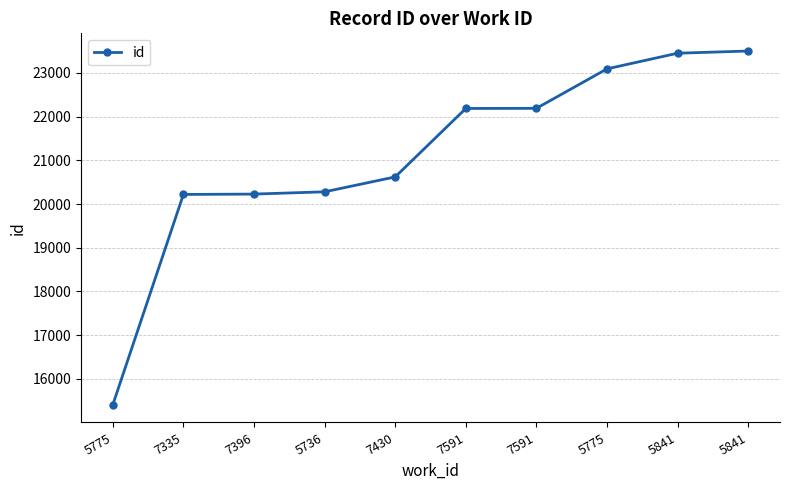

What is the label of the 10th point from the right?

5775